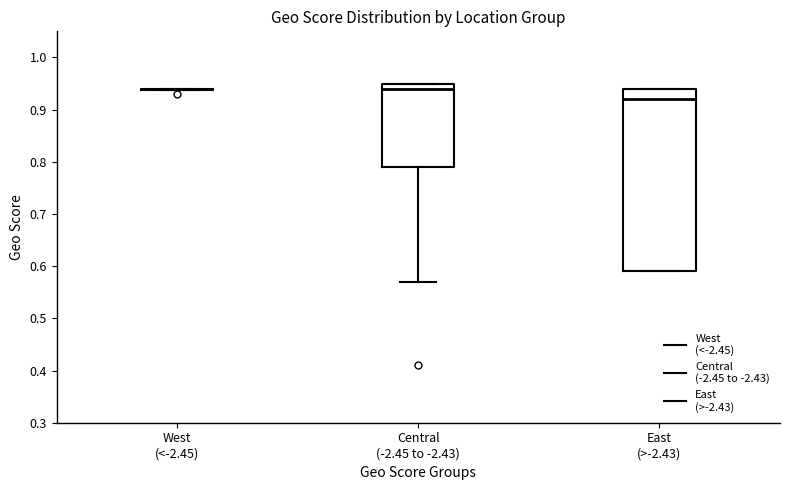

Reading left to right, transcribe this box plot: for each box, give where its median line is, the range the box spans, and where its two whiskers end, as read against the y-axis. The values are not printed on the chart, so give them approximately, as read against the axis.

West (<-2.45): box collapsed to a line at 0.94, whiskers 0.94 to 0.94
Central (-2.45 to -2.43): median 0.94, box 0.79 to 0.95, whiskers 0.57 to 0.95
East (>-2.43): median 0.92, box 0.59 to 0.94, whiskers 0.59 to 0.94